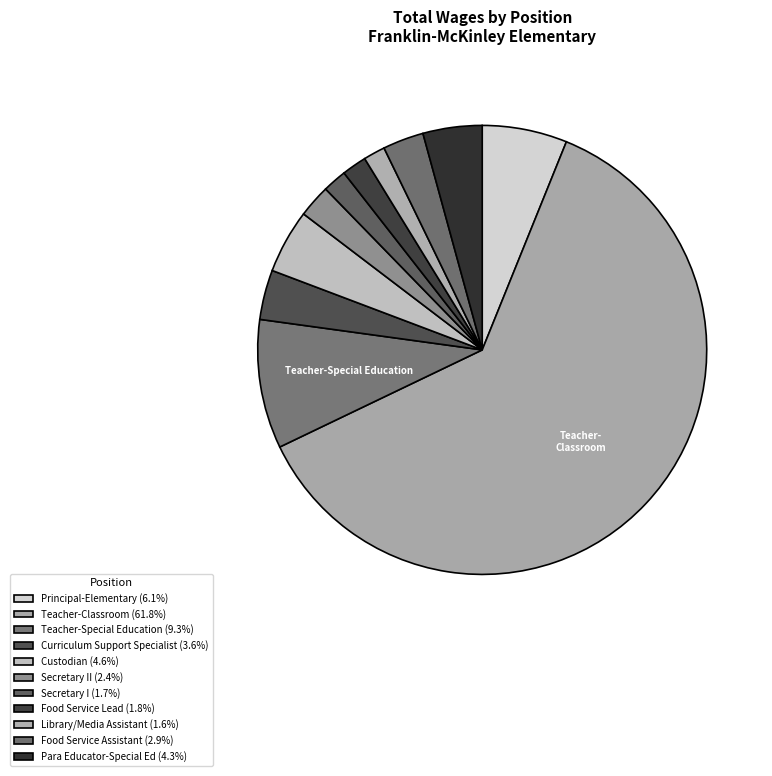

How many slices are in this pie chart?

11